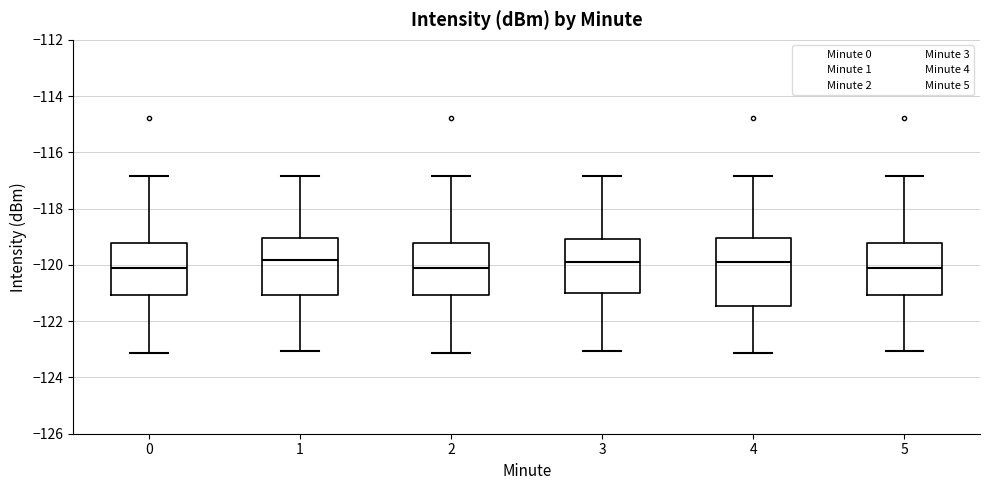

Reading left to right, transcribe this box plot: for each box, give where its median line is, the range the box spans, and where its two whiskers end, as read against the y-axis. The values are not printed on the chart, so give them approximately, as read against the axis.

0: median -120.0, box -121.0 to -119.2, whiskers -123.2 to -116.8
1: median -119.8, box -121.0 to -119.0, whiskers -123.0 to -116.8
2: median -120.0, box -121.0 to -119.2, whiskers -123.2 to -116.8
3: median -120.0, box -121.0 to -119.0, whiskers -123.0 to -116.8
4: median -120.0, box -121.4 to -119.0, whiskers -123.2 to -116.8
5: median -120.0, box -121.0 to -119.2, whiskers -123.0 to -116.8